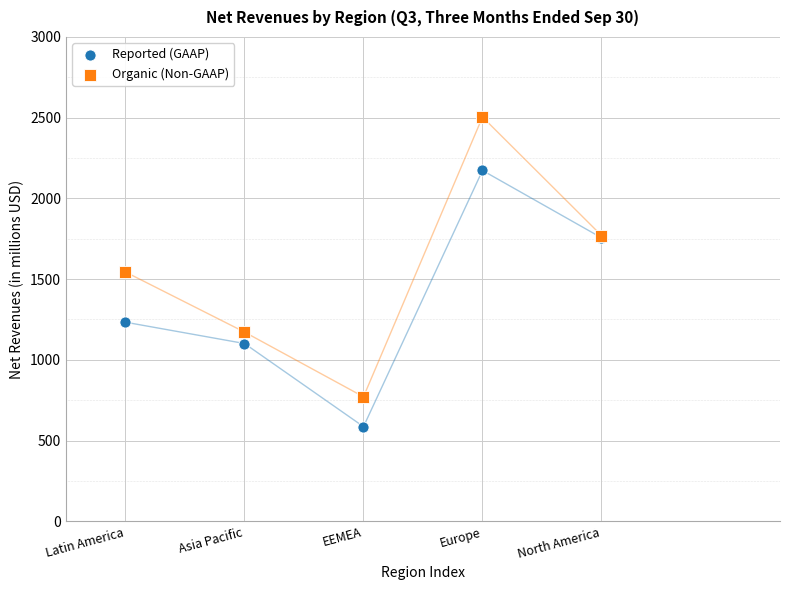

Which series contains the lowest Y value?

Reported (GAAP)